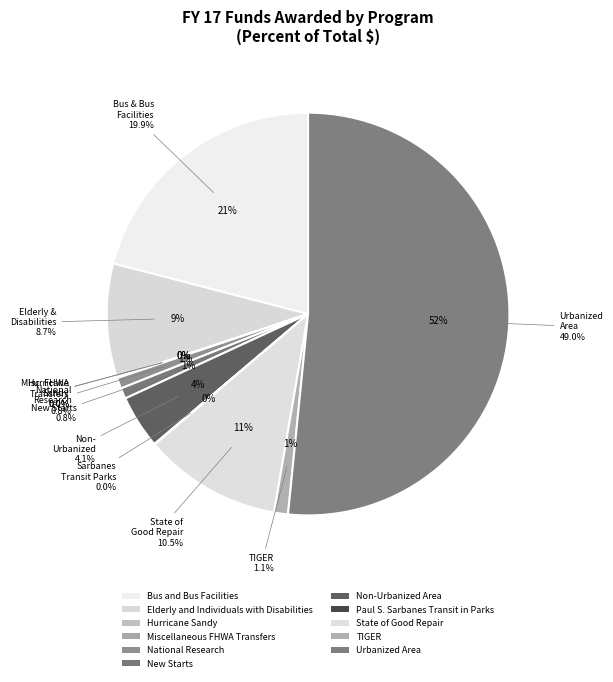

True or false: TIGER accounts for 1% of the total.

True